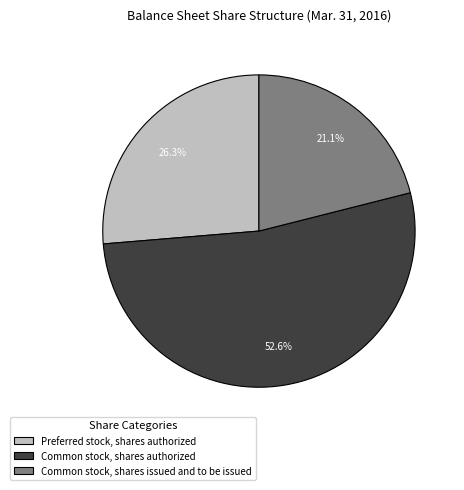

What percentage is the Preferred stock, shares authorized slice, to the nearest percent?

26%